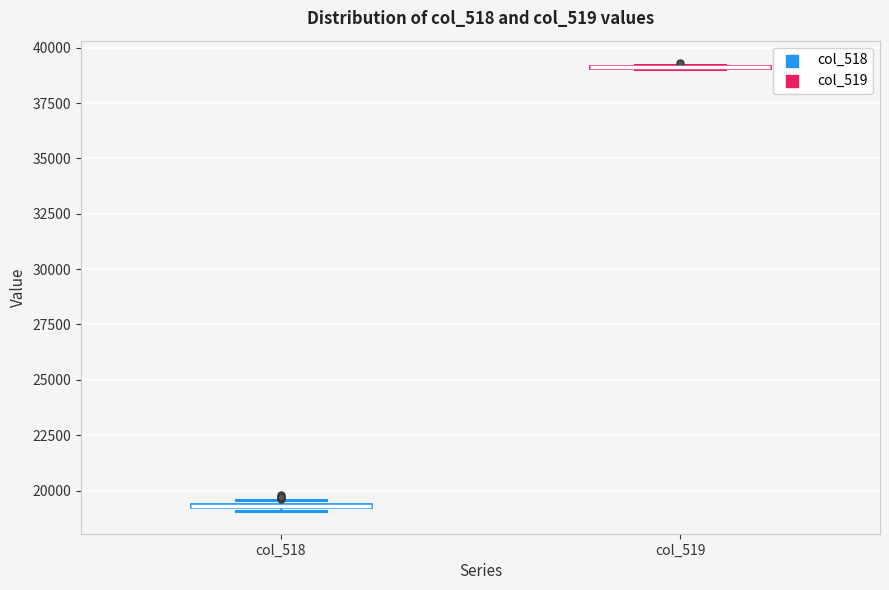

Where is the upper edge of the box for col_518 on the y-axis? The values are not printed on the chart, so give them approximately, as read against the axis.

19500